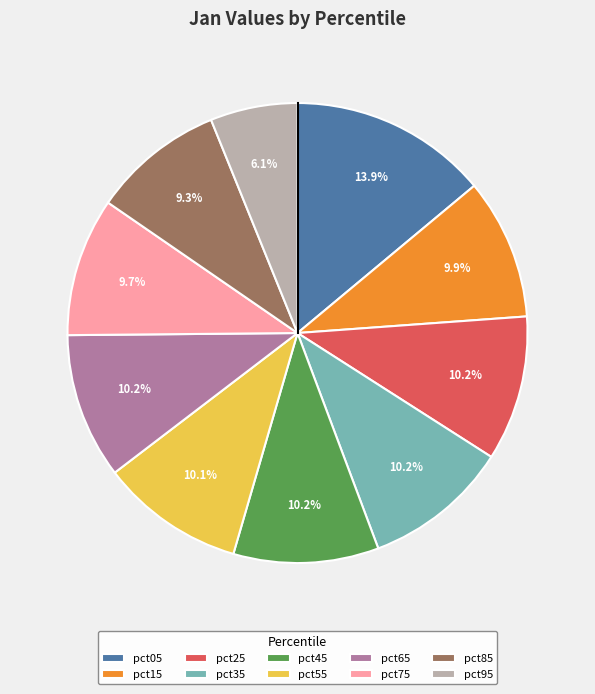

Does pct15 account for over 50% of the chart?

No